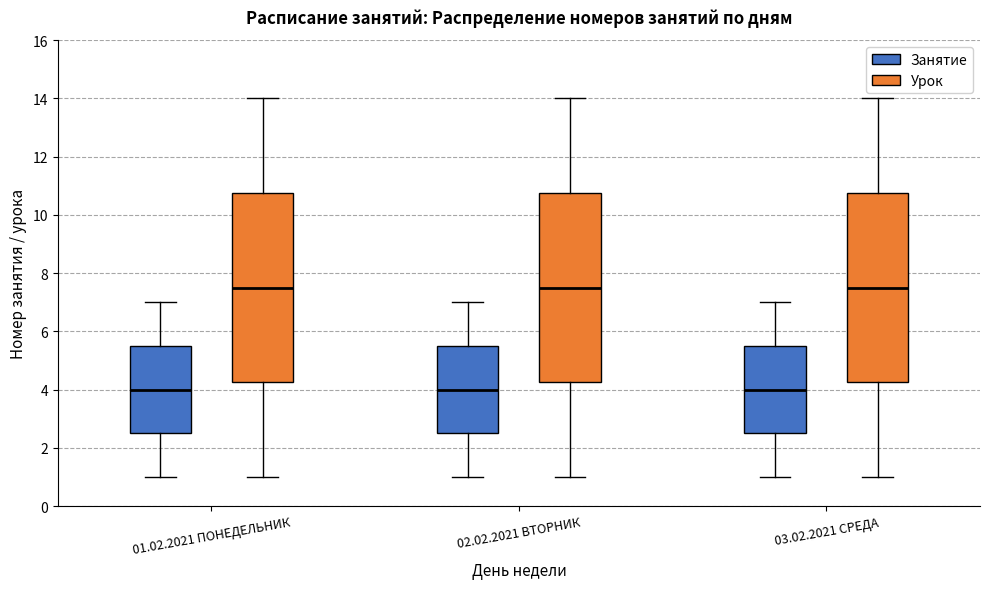

Reading left to right, transcribe this box plot: for each box, give where its median line is, the range the box spans, and where its two whiskers end, as read against the y-axis. The values are not printed on the chart, so give them approximately, as read against the axis.

01.02.2021 ПОНЕДЕЛЬНИК (Занятие): median 4.0, box 2.6 to 5.6, whiskers 1.0 to 7.0
01.02.2021 ПОНЕДЕЛЬНИК (Урок): median 7.6, box 4.2 to 10.8, whiskers 1.0 to 14.0
02.02.2021 ВТОРНИК (Занятие): median 4.0, box 2.6 to 5.6, whiskers 1.0 to 7.0
02.02.2021 ВТОРНИК (Урок): median 7.6, box 4.2 to 10.8, whiskers 1.0 to 14.0
03.02.2021 СРЕДА (Занятие): median 4.0, box 2.6 to 5.6, whiskers 1.0 to 7.0
03.02.2021 СРЕДА (Урок): median 7.6, box 4.2 to 10.8, whiskers 1.0 to 14.0